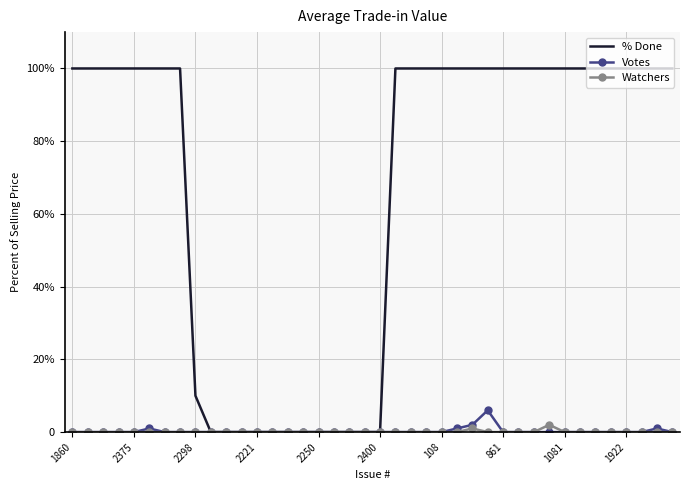

What are all the series names shown in the legend?

% Done, Votes, Watchers